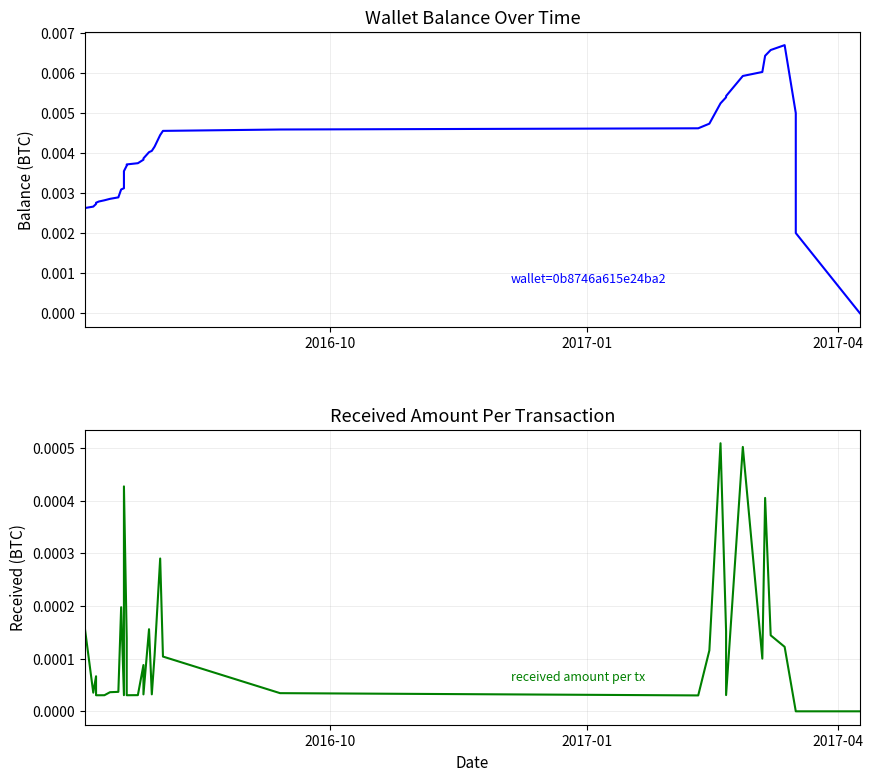

True or false: received amount per tx and wallet=0b8746a615e24ba2 intersect in this chart.

False